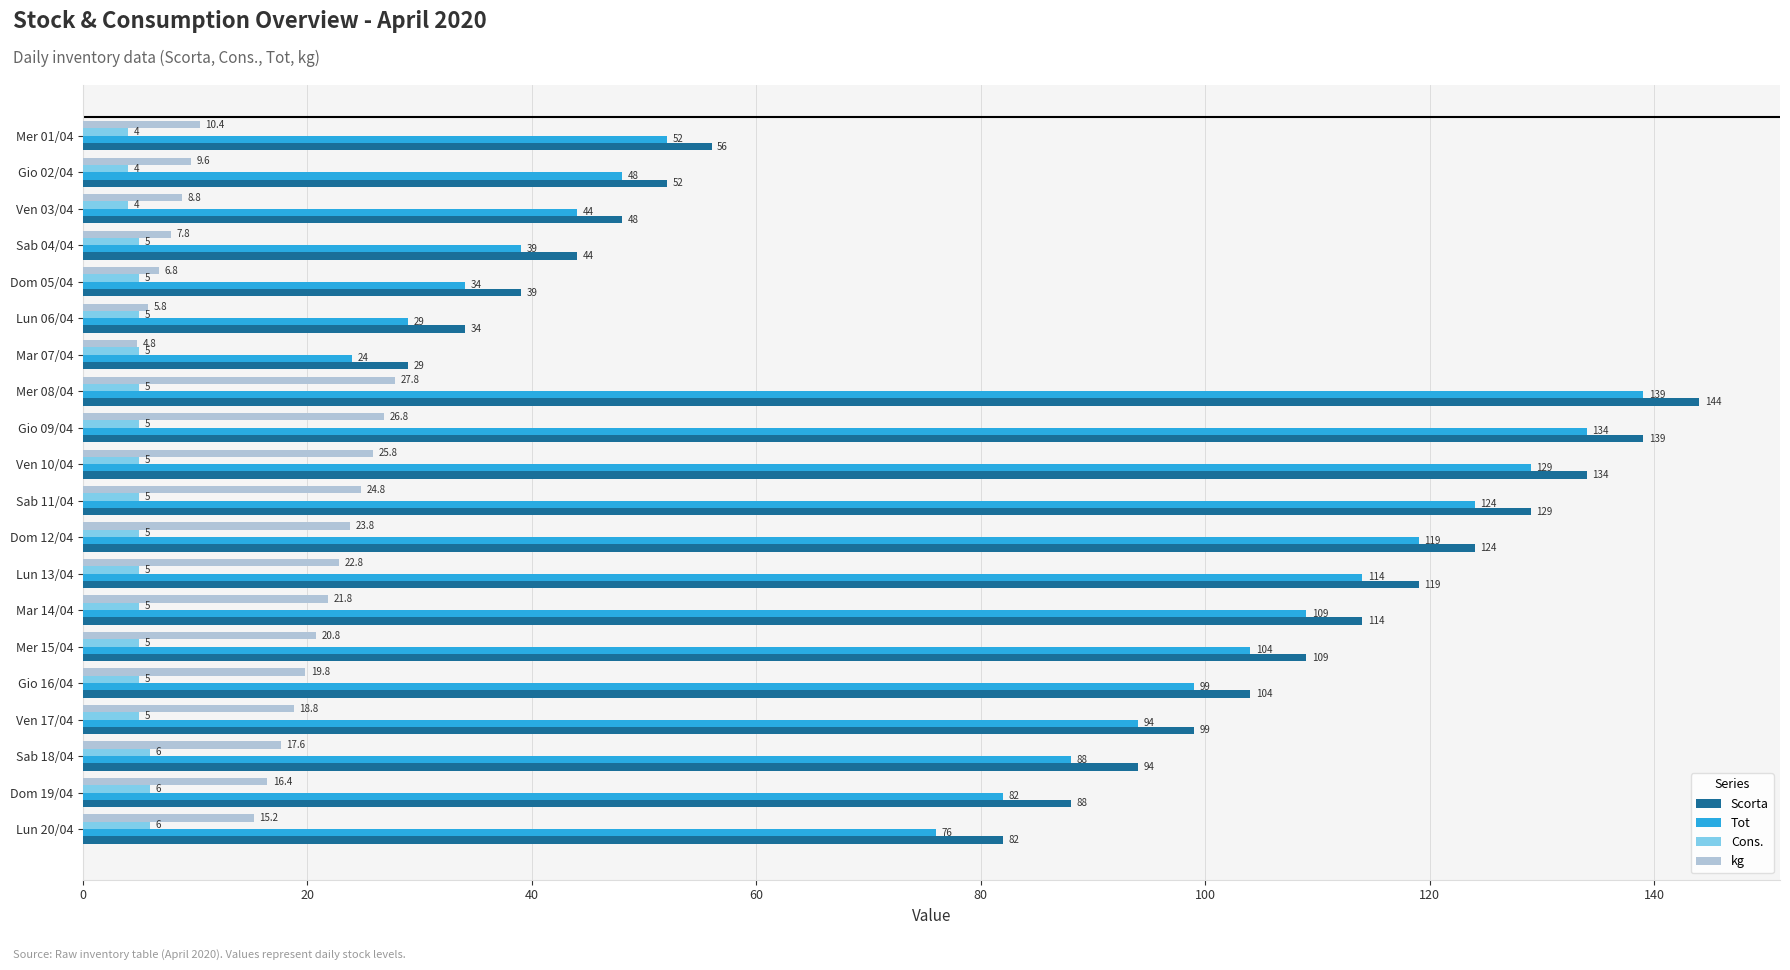

List the series in order of their peak value, lowest first.

Cons., kg, Tot, Scorta